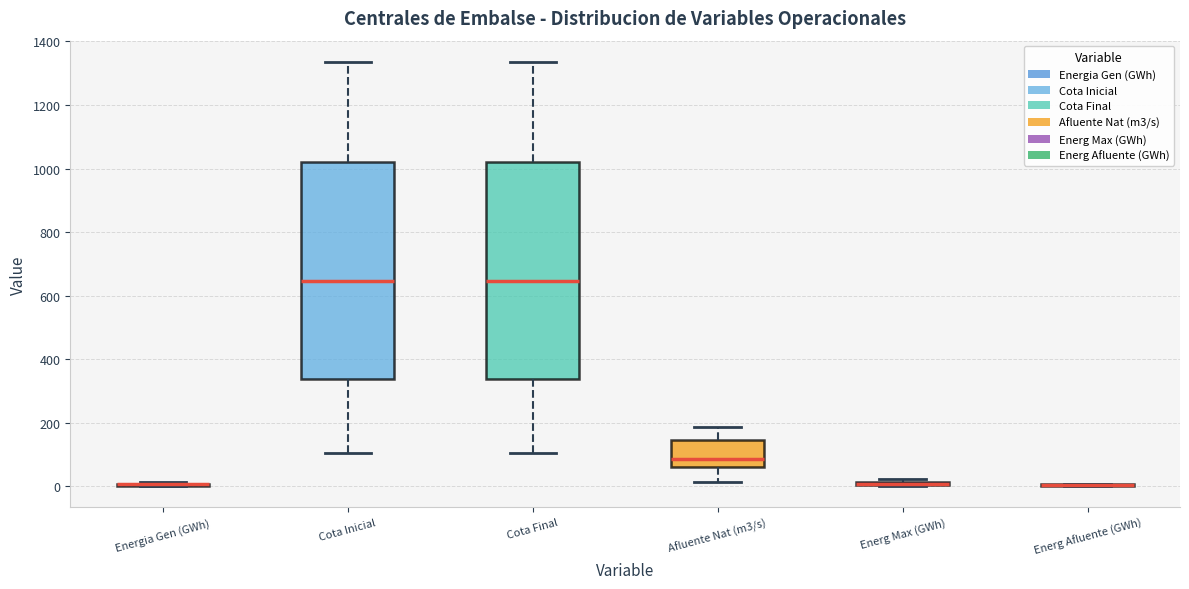

Reading left to right, read every box against the y-axis: the position of its median line, the range the box covers, and the ends of its whiskers. The values are not printed on the chart, so give them approximately, as read against the axis.

Energia Gen (GWh): box collapsed to a line at 0, whiskers 0 to 20
Cota Inicial: median 640, box 340 to 1020, whiskers 100 to 1340
Cota Final: median 640, box 340 to 1020, whiskers 100 to 1340
Afluente Nat (m3/s): median 80, box 60 to 140, whiskers 20 to 180
Energ Max (GWh): box collapsed to a line at 0, whiskers 0 to 20
Energ Afluente (GWh): box collapsed to a line at 0, whiskers 0 to 0